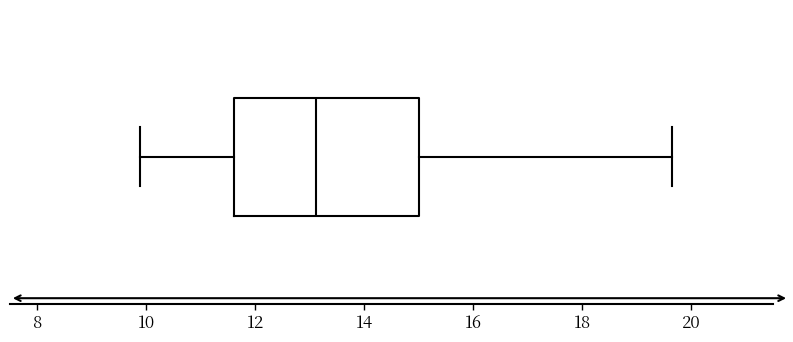

Transcribe this box plot: give where the median line is, the range the box spans, and where the two whiskers end, as read against the x-axis. The values are not printed on the chart, so give them approximately, as read against the axis.

median 13.2, box 11.6 to 15.0, whiskers 9.8 to 19.6